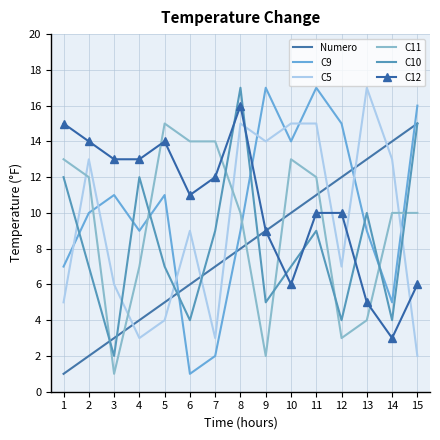

Which series changed the most between 6 and 8?

C10